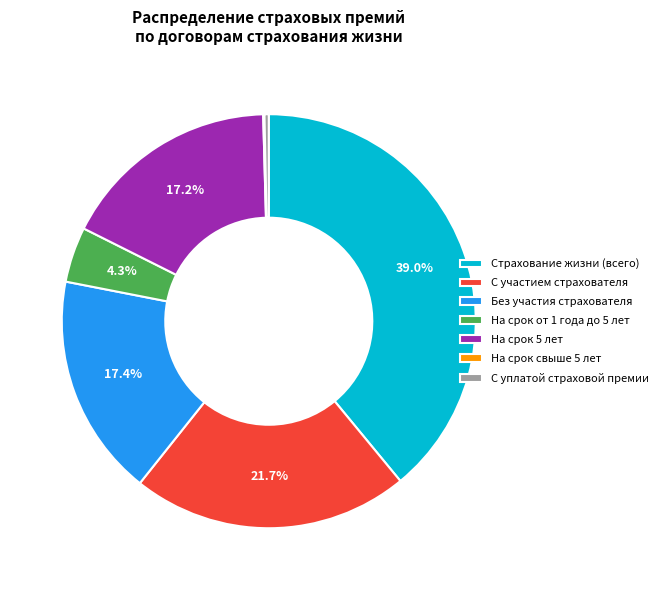

What is the largest slice in the pie chart?

Страхование жизни (всего)